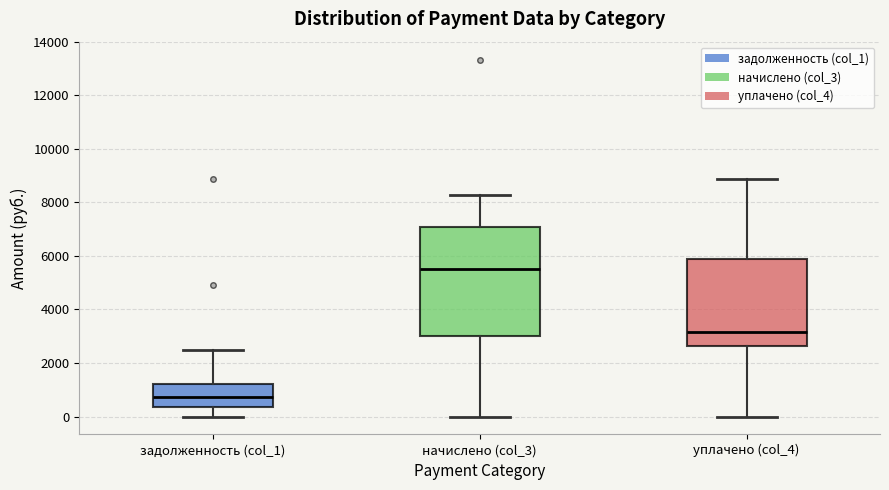

Reading left to right, read every box against the y-axis: the position of its median line, the range the box covers, and the ends of its whiskers. The values are not printed on the chart, so give them approximately, as read against the axis.

задолженность (col_1): median 800, box 400 to 1200, whiskers 0 to 2400
начислено (col_3): median 5400, box 3000 to 7000, whiskers 0 to 8200
уплачено (col_4): median 3200, box 2600 to 5800, whiskers 0 to 8800